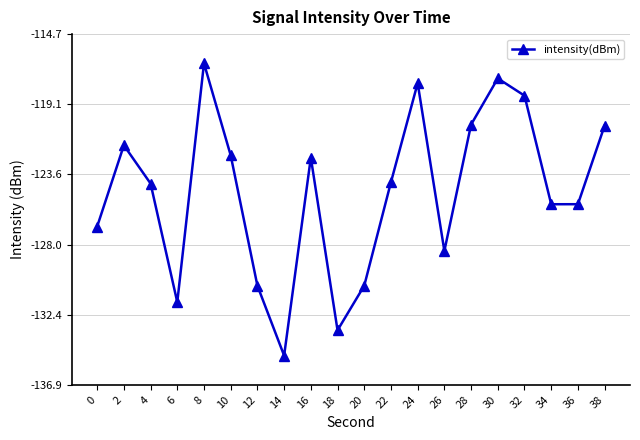

Which category has the highest value across all series?

8